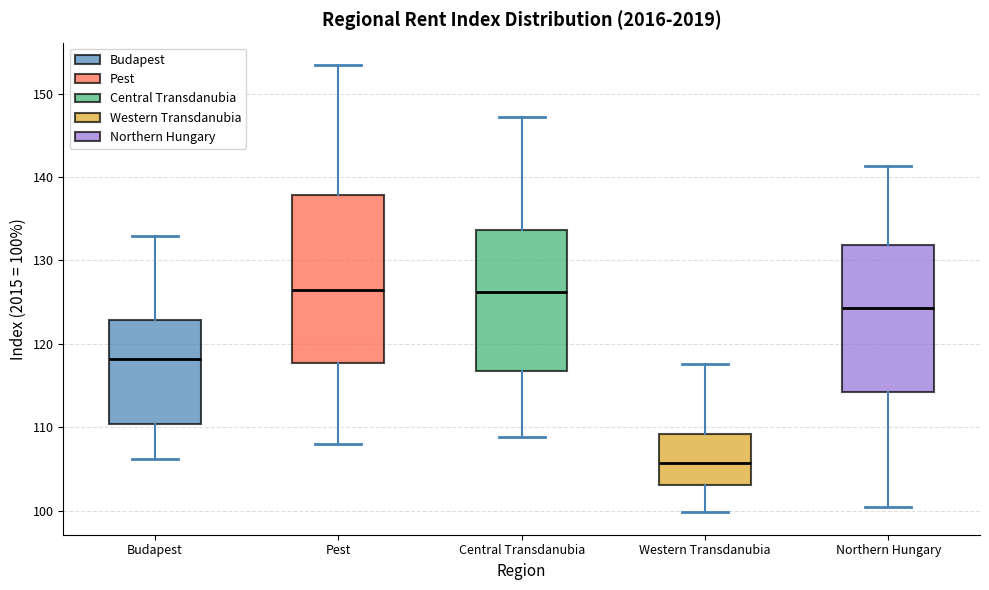

Which box is the tallest, from its lower edge to its upper edge?

Pest